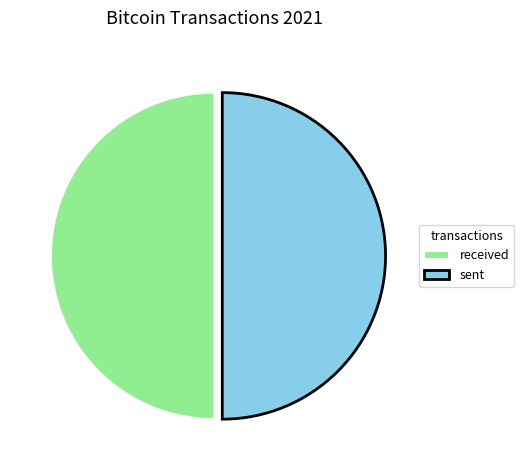

What is the ratio of the value at received to the value at sent?

1.0